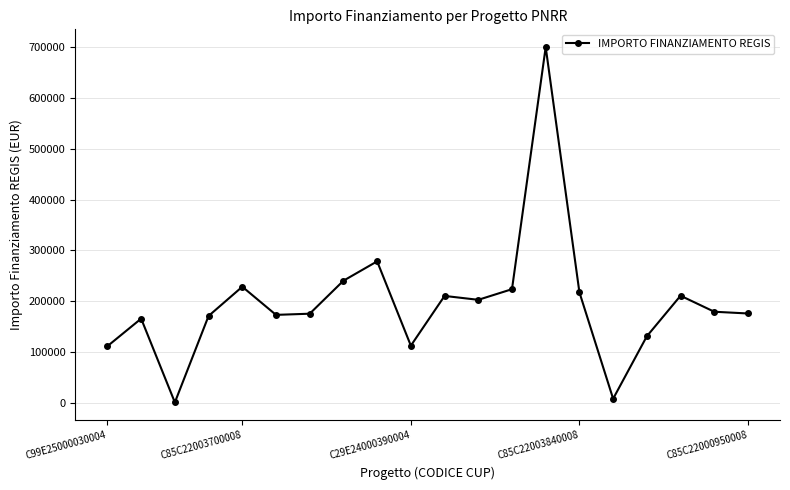

What is the sum of all values?

3919463.5